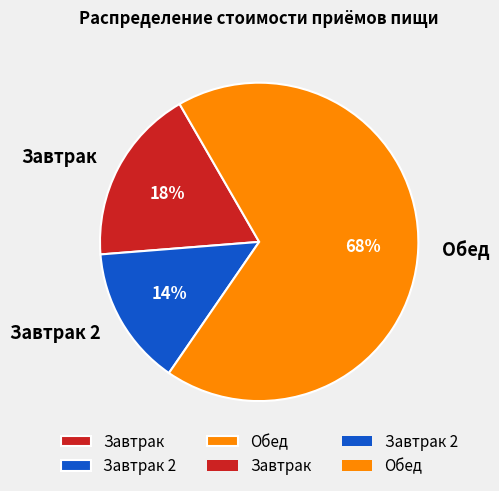

How many segments does this pie chart have?

3